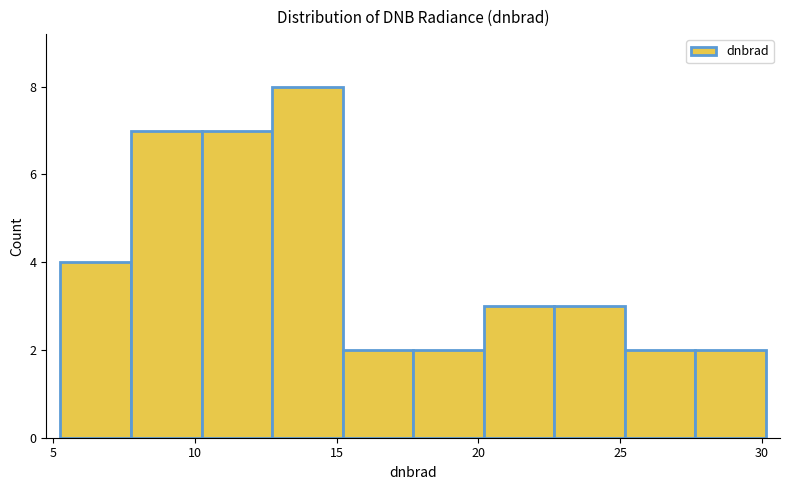

How tall is the bar that spans 15.0 to 17.5 on the x-axis? Neither the bar edges nor the heights are printed on the chart, so give them approximately, as read against the axes.

2